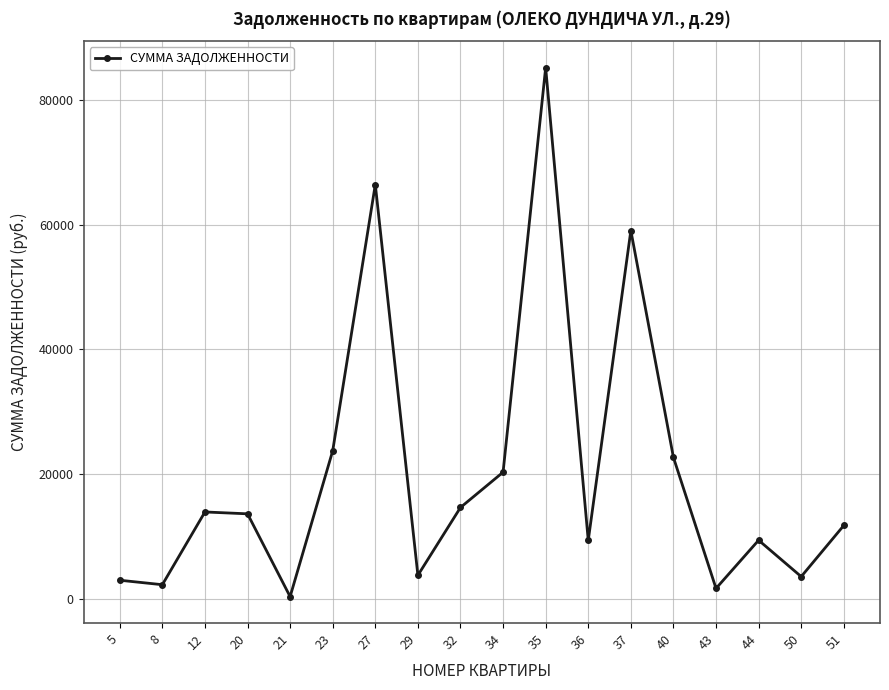

What is the sum of all values?

364327.8